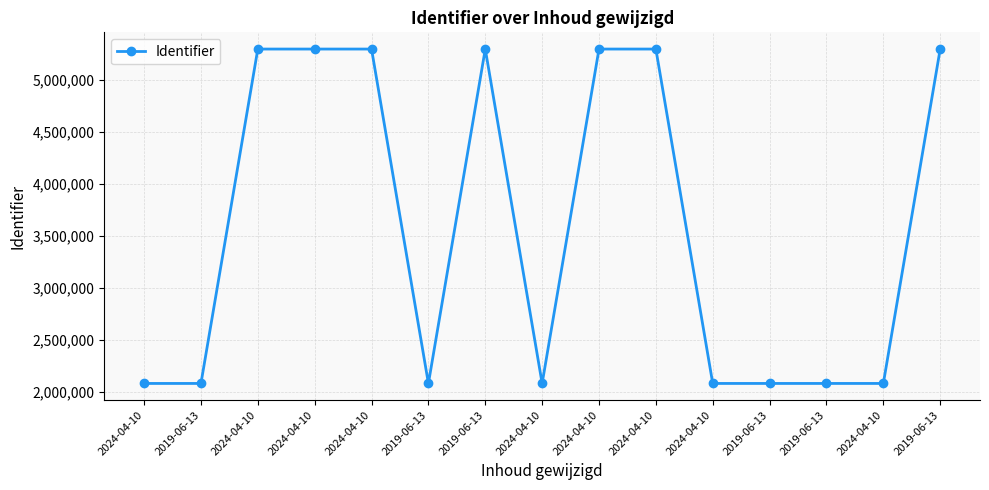

True or false: the data has more than 1 interior local peaks.

True